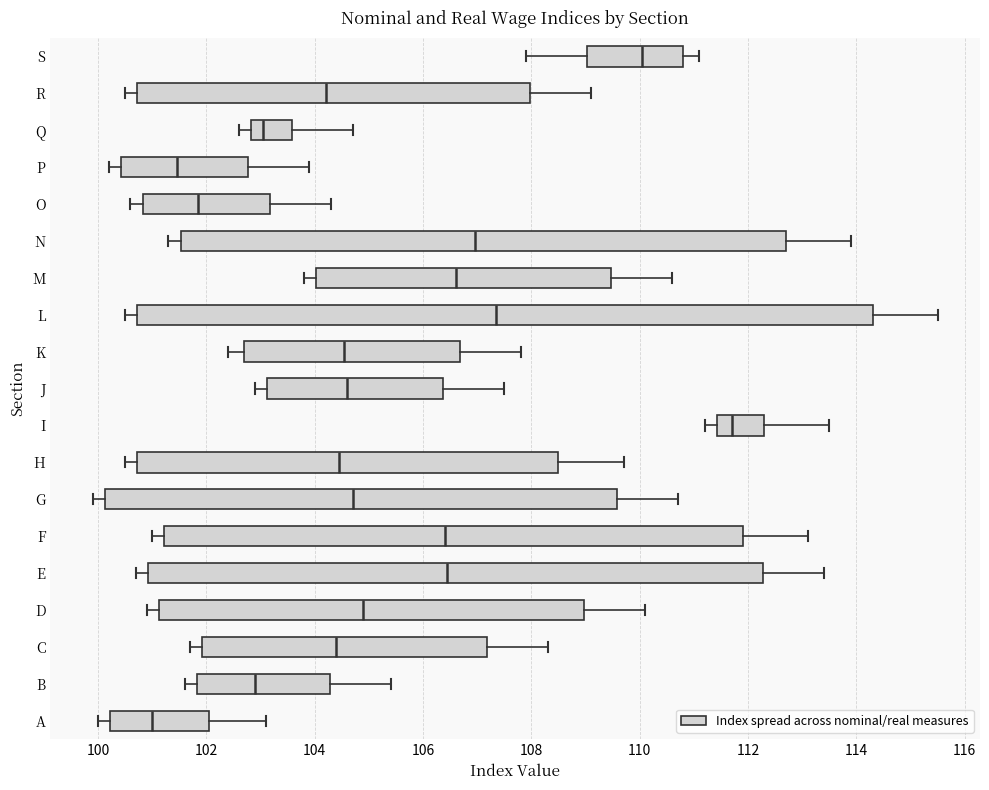

Which box has the furthest to the left median line?

A